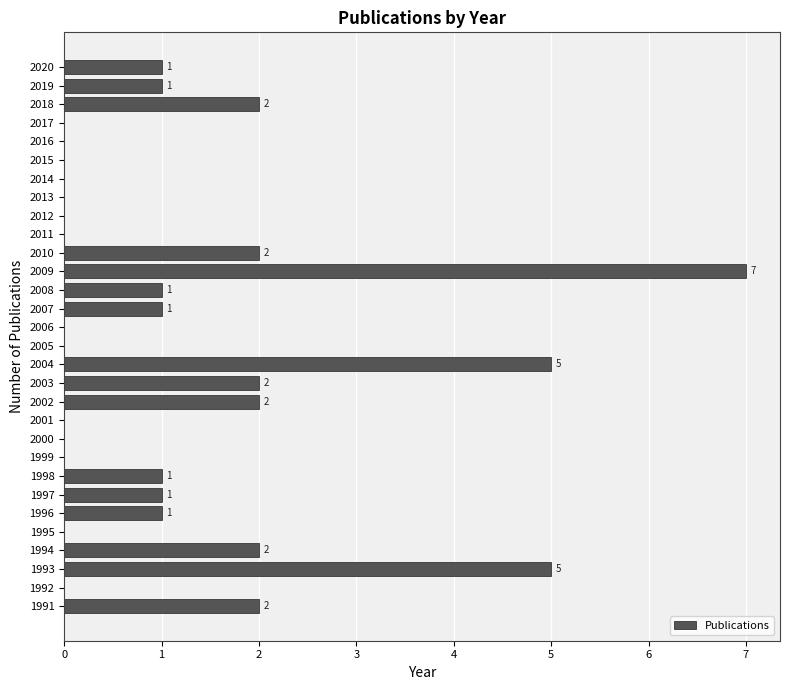

Reading bottom to top, list all the values displayed in this chart.

1991=2	1992=0	1993=5	1994=2	1995=0	1996=1	1997=1	1998=1	1999=0	2000=0	2001=0	2002=2	2003=2	2004=5	2005=0	2006=0	2007=1	2008=1	2009=7	2010=2	2011=0	2012=0	2013=0	2014=0	2015=0	2016=0	2017=0	2018=2	2019=1	2020=1